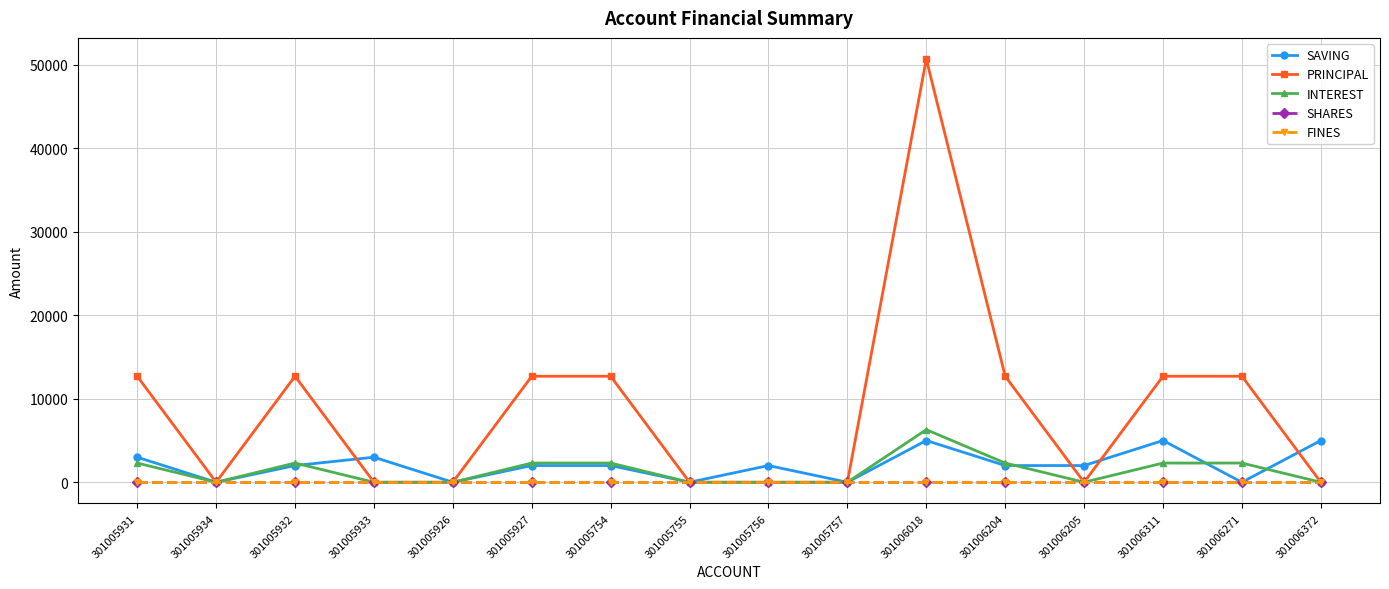

Does the chart have visible grid lines?

Yes